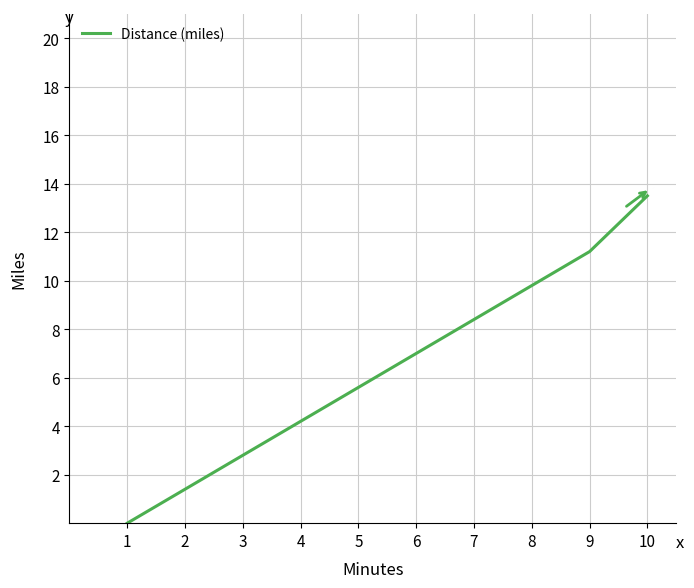

Reading left to right, what are all the values shown in this chart?

0.0	1.4	2.8	4.2	5.6	7.0	8.4	9.8	11.2	13.5